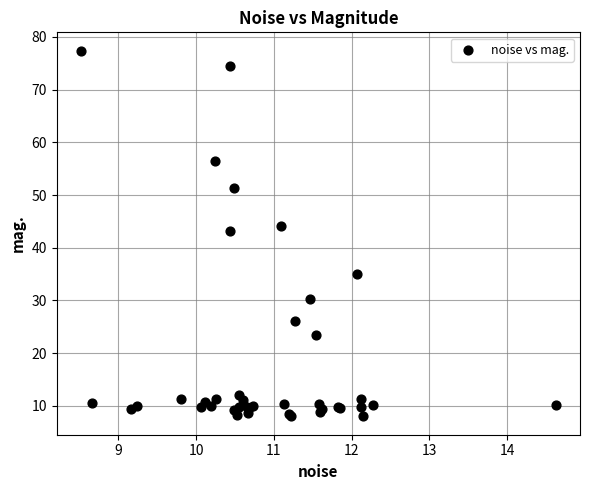

What Y value in the scatter plot is closest to 42?

43.3